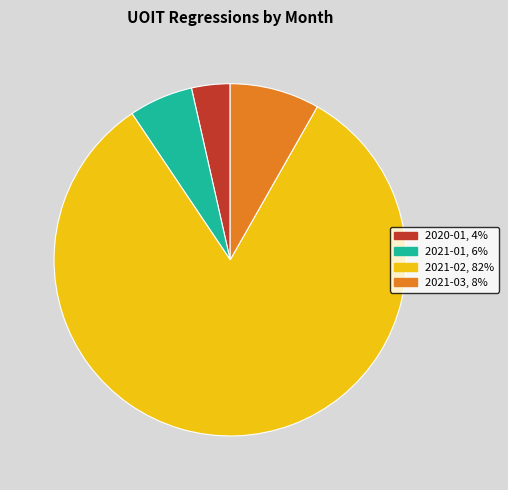

Is there a majority slice in this chart?

Yes